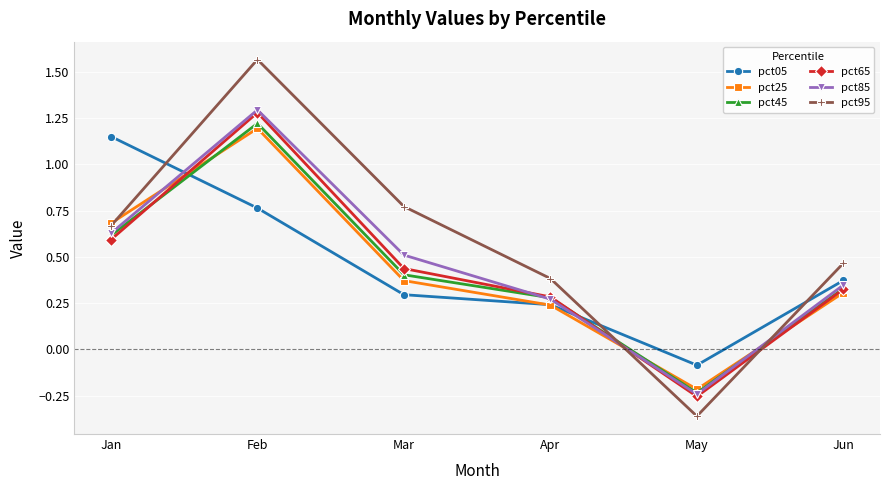

True or false: pct25 has a value of 0.4 at Jun.

False